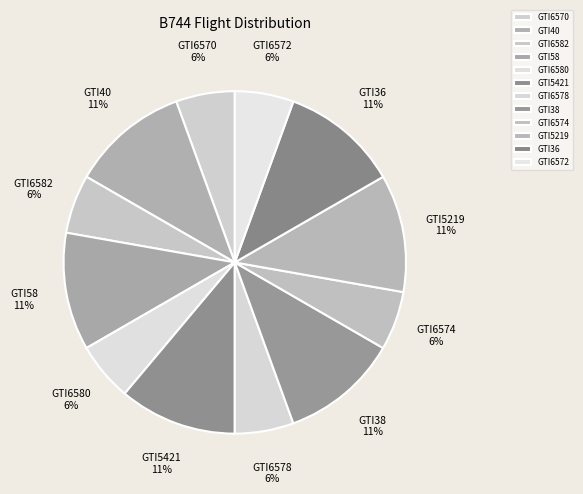

To the nearest percent, what portion does GTI6580 represent?

6%